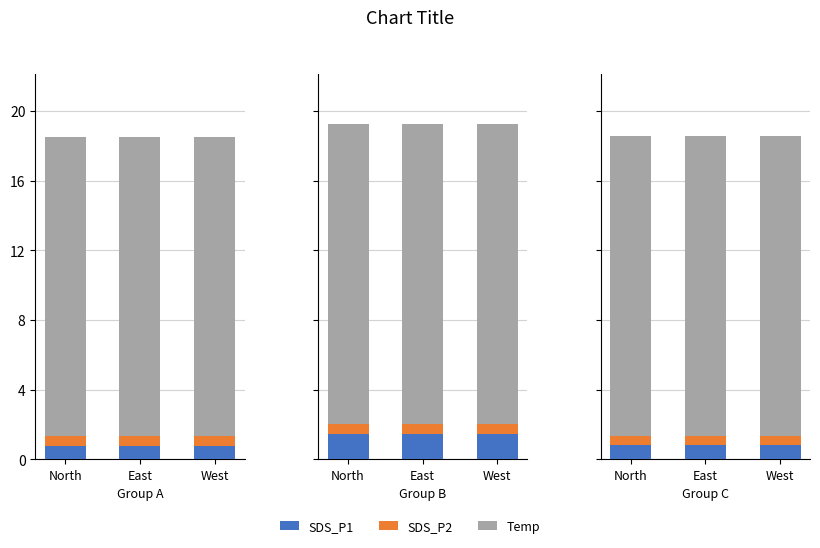

Is the value of Temp at East greater than the value of SDS_P2 at East?

Yes